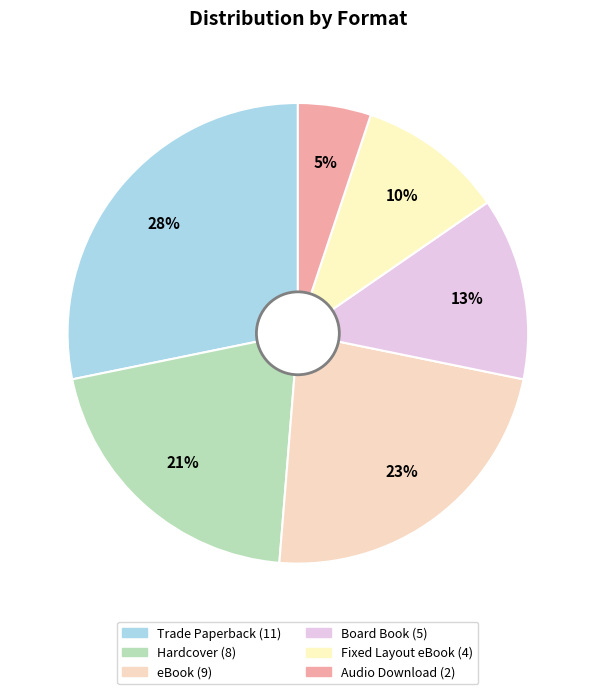

To the nearest percent, what is the combined percentage of Fixed Layout eBook and Trade Paperback?

38%